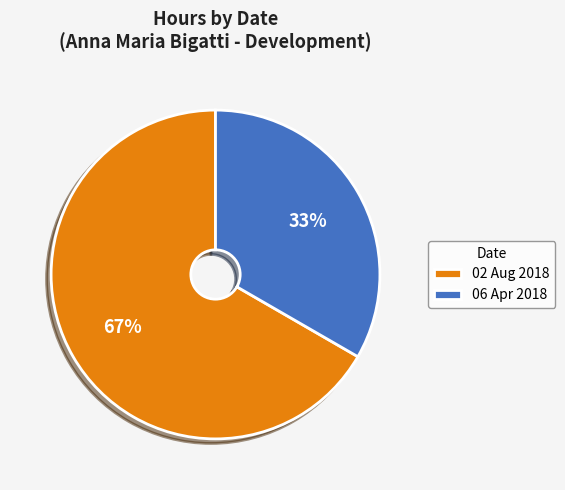

Which has a higher value, 02 Aug 2018 or 06 Apr 2018?

02 Aug 2018